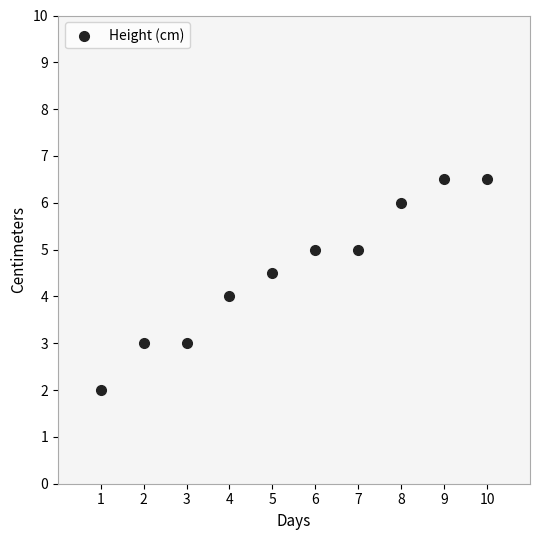

What is the range of Y values (max minus min)?

4.5